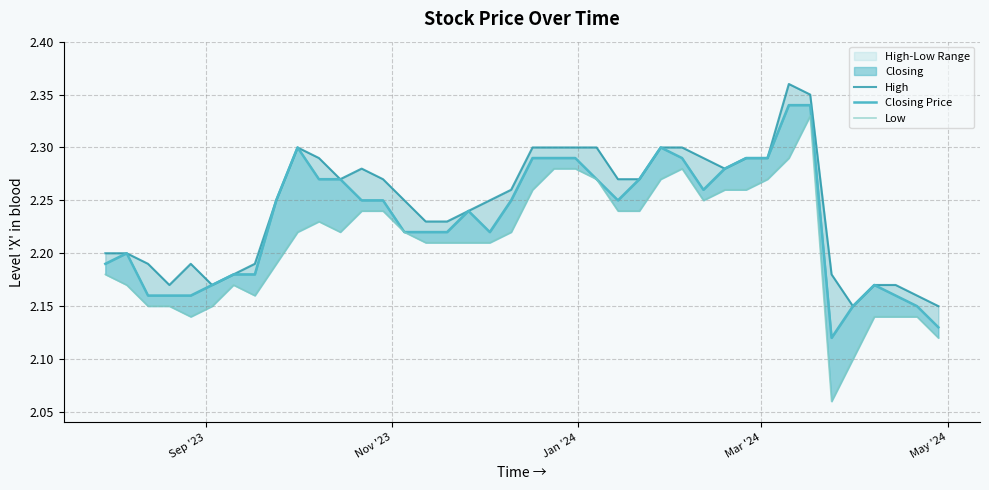

How many interior local valleys does the Closing Price series have?

4